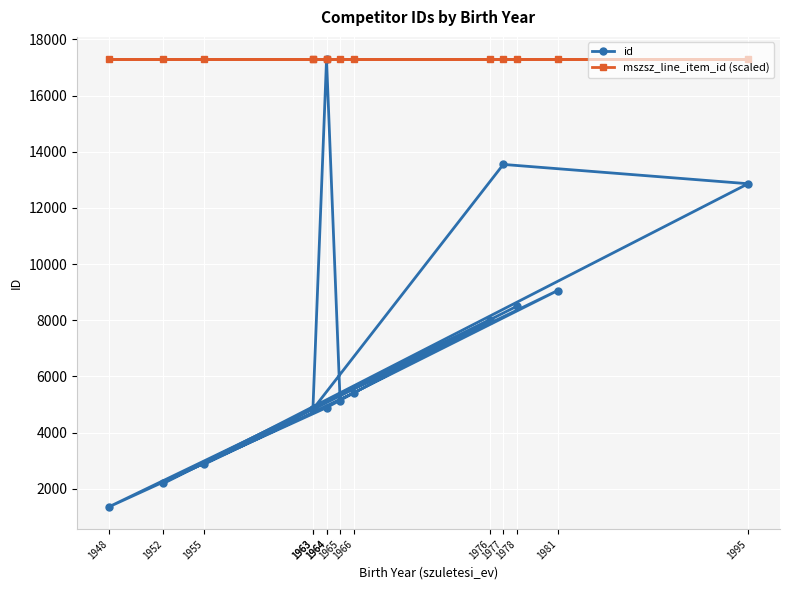

Reading right to left, what are all the values shown in this chart?

id: 1978=8500	1952=2191	1995=12860	1977=13547	1963=4832	1976=8001	1964=4892	1948=1360	1981=9058	1966=5420	1955=2873	1963=4854	1964=17290	1965=5109
mszsz_line_item_id (scaled): 1978=17290	1952=17290	1995=17290	1977=17290	1963=17290	1976=17290	1964=17290	1948=17290	1981=17290	1966=17290	1955=17290	1963=17290	1964=17290	1965=17290